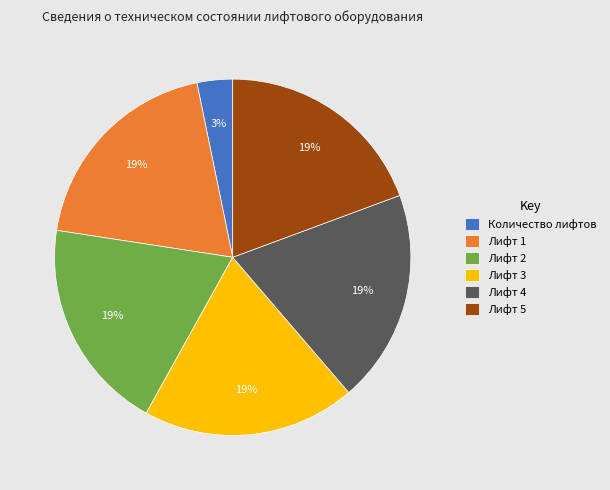

Does Лифт 1 represent more than half of the total?

No